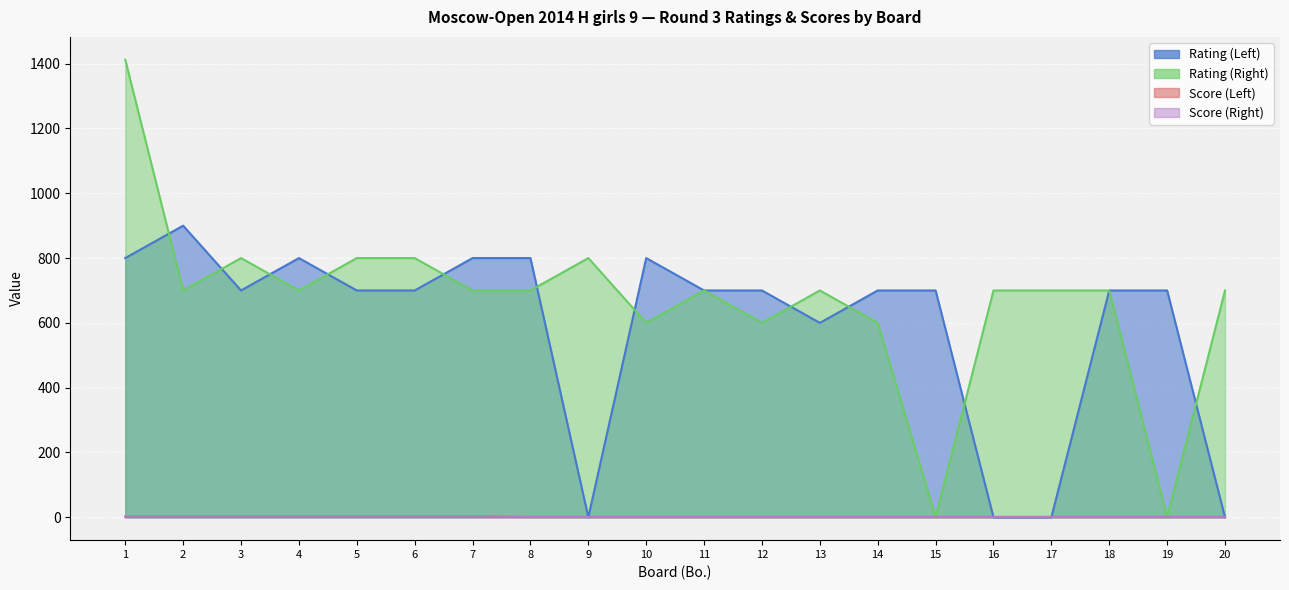

True or false: Score (Right) has more than 1 points higher than both neighbors.

False